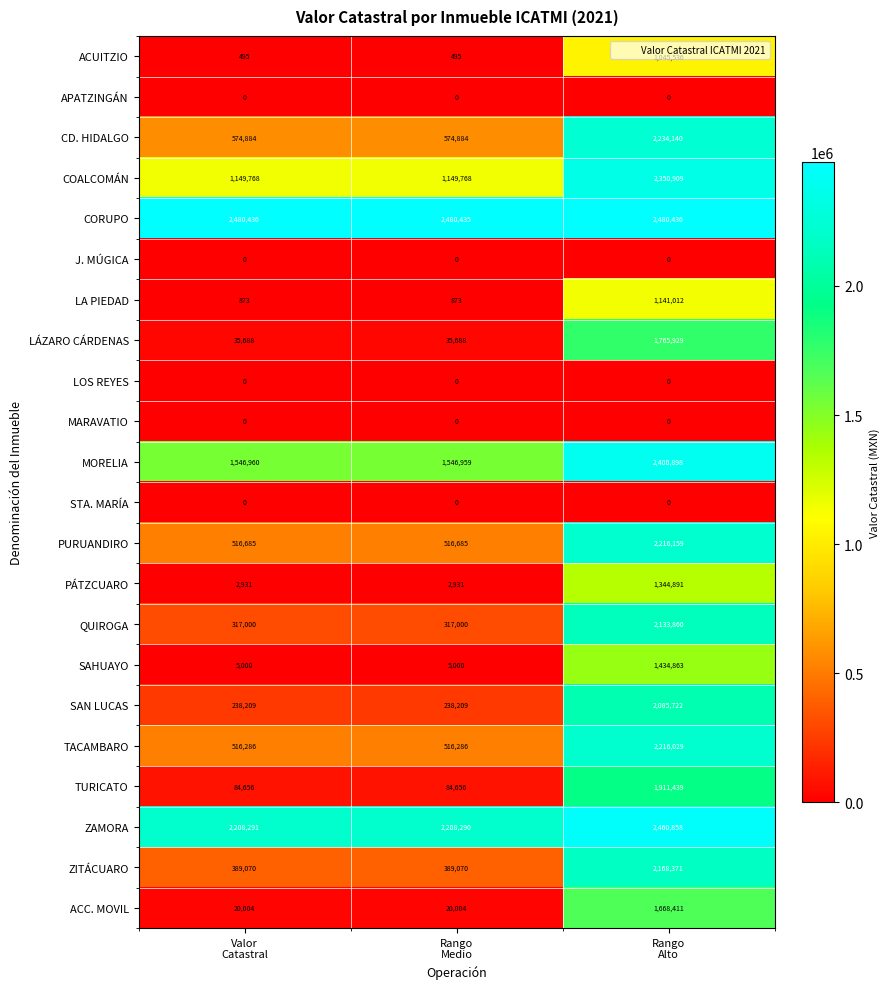

Which series has the largest total across all categories?

CORUPO